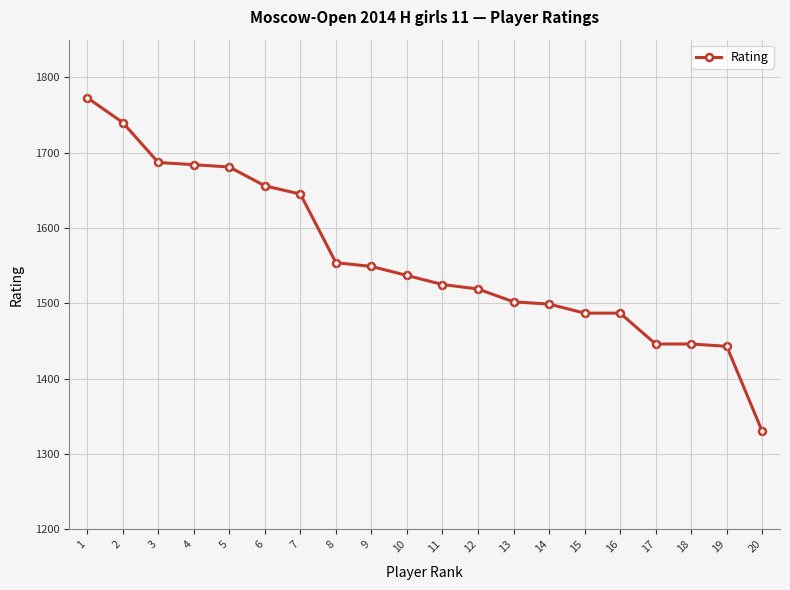

How many distinct data groups are displayed?

1